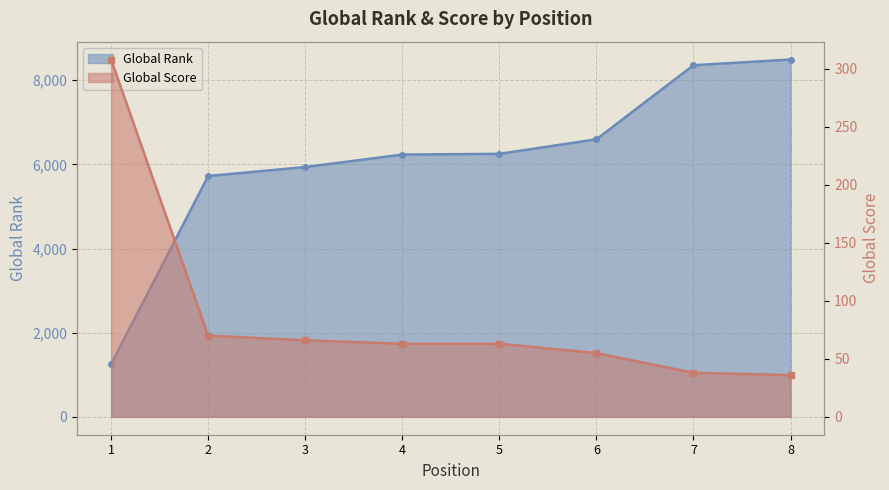

What is the difference between the maximum and minimum values in the Global Score series?

272